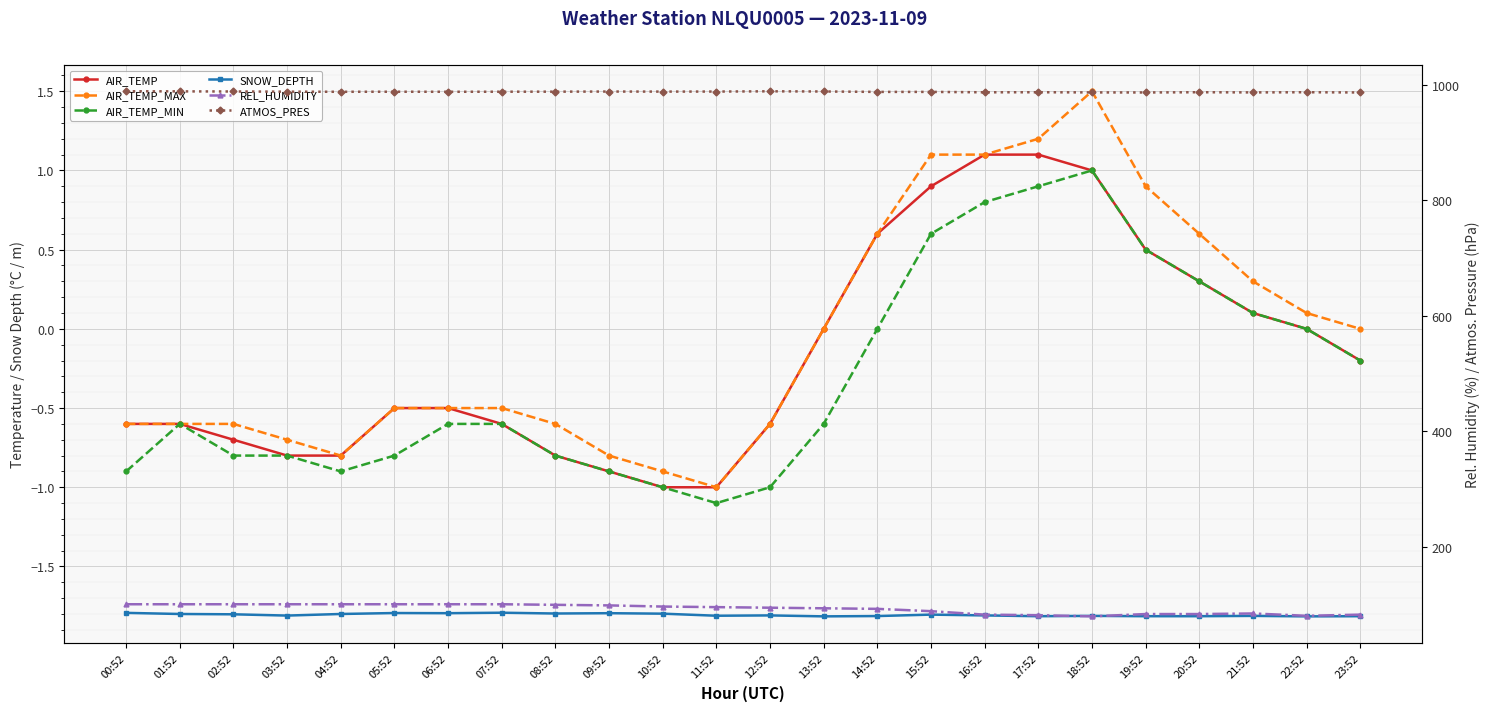

What is the label of the 9th point from the left?

08:52